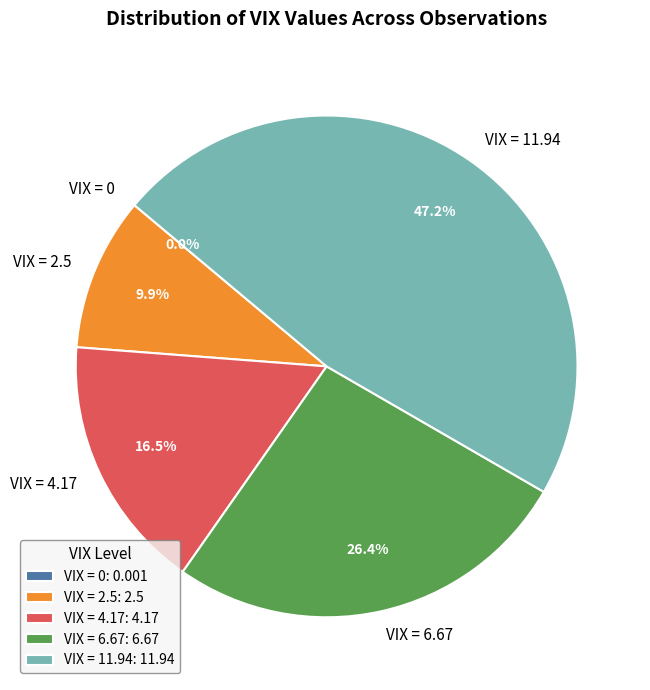

Does any single category account for the majority?

No